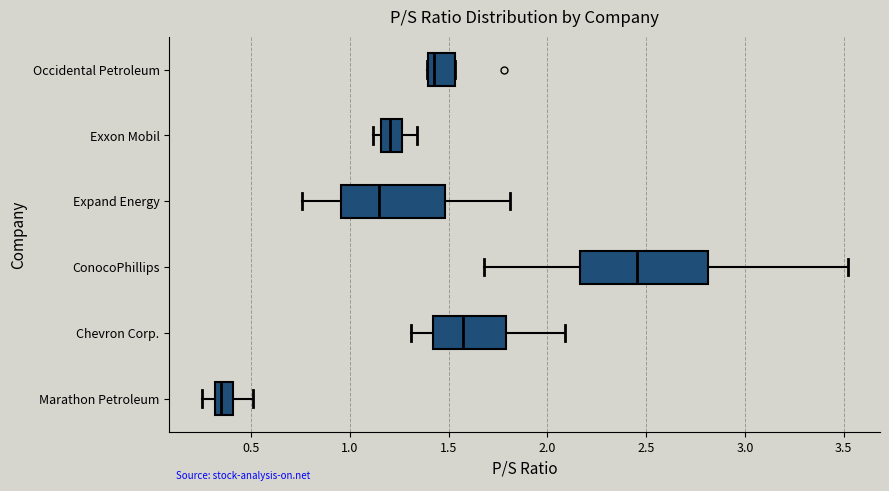

Which box's median line is the furthest to the left?

Marathon Petroleum